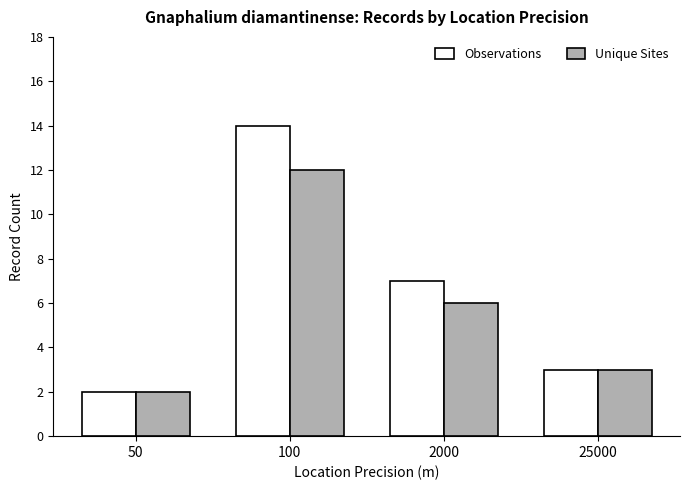

Rank the series by their maximum value, from highest to lowest.

Observations, Unique Sites